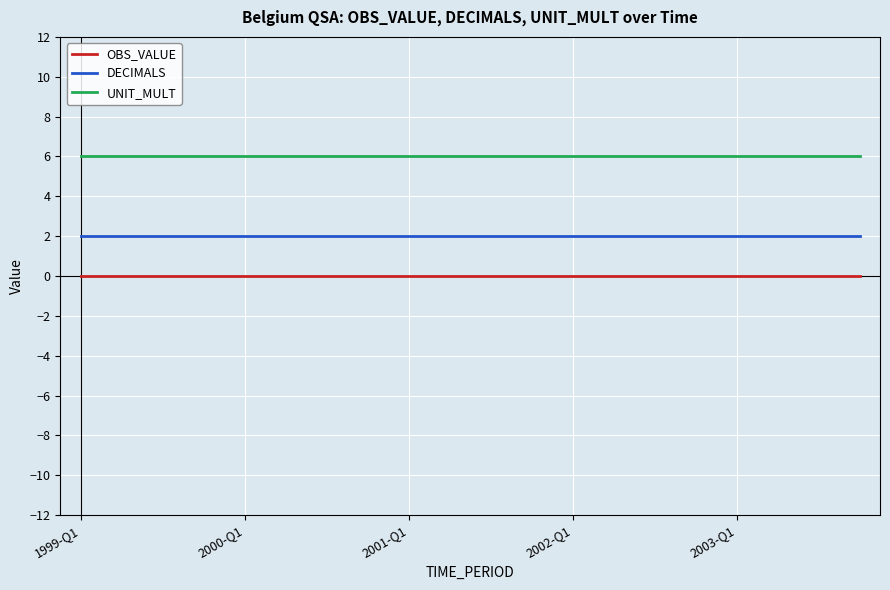

At how many categories does at least one series exceed 2?

20